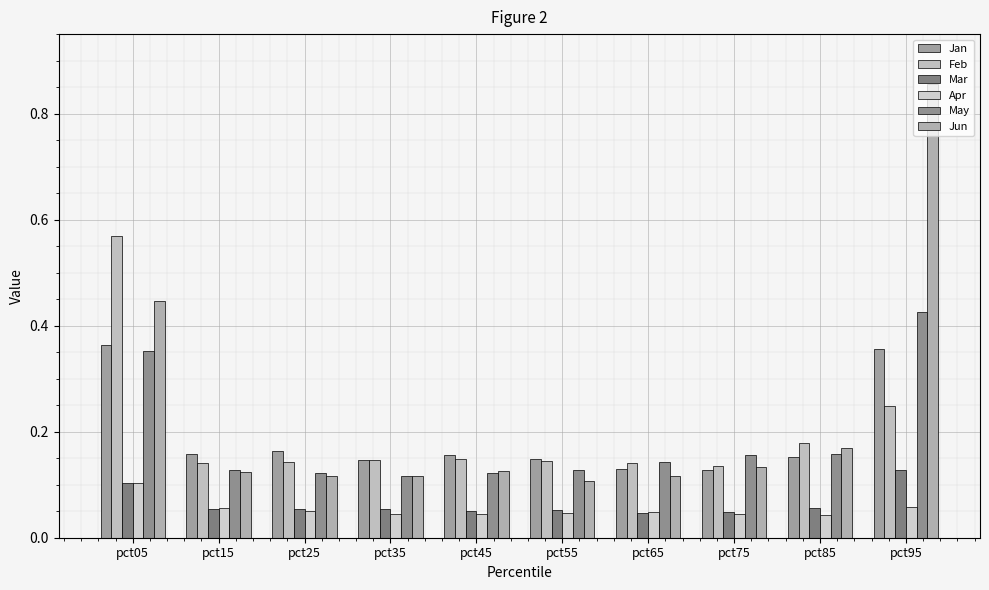

How many groups of bars are there?

10